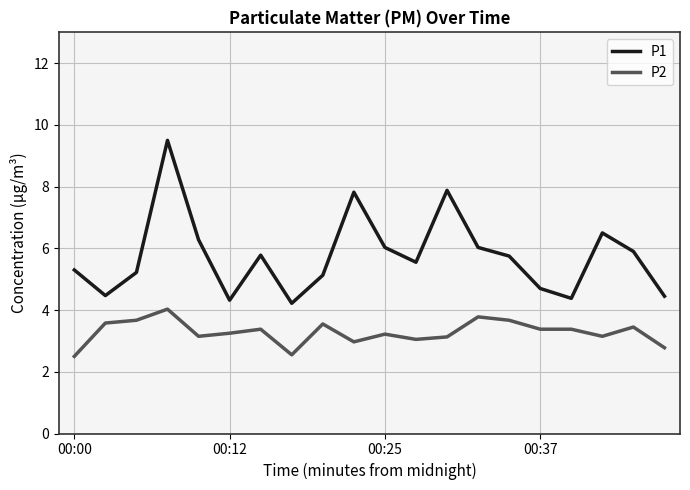

List the series in order of their peak value, highest first.

P1, P2